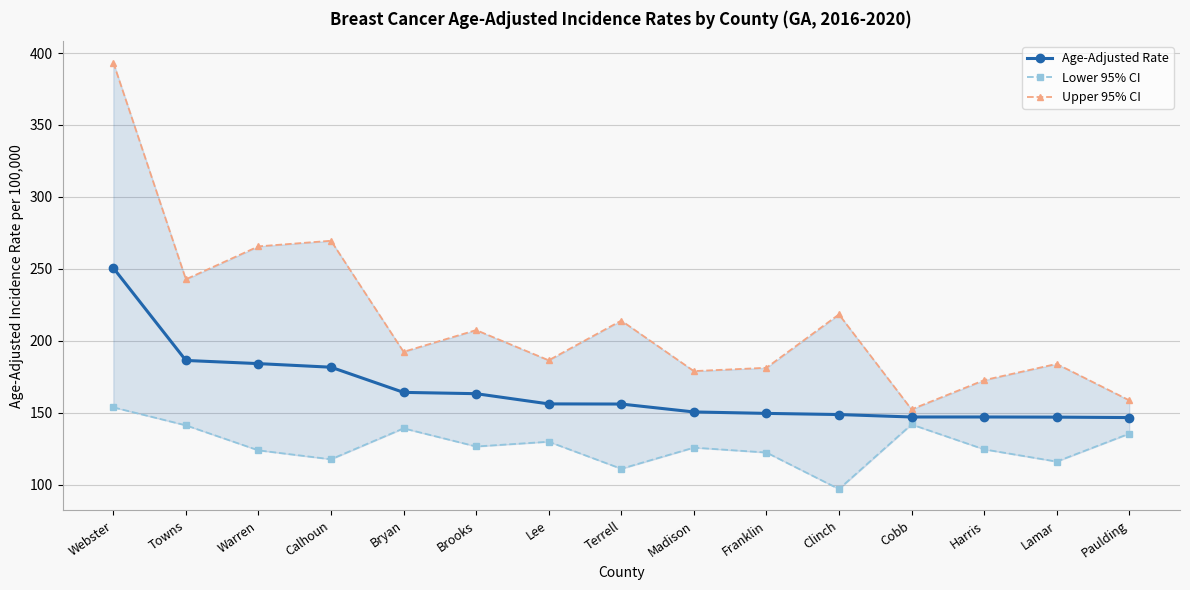

At which category does Lower 95% CI reach its first local peak?

Bryan